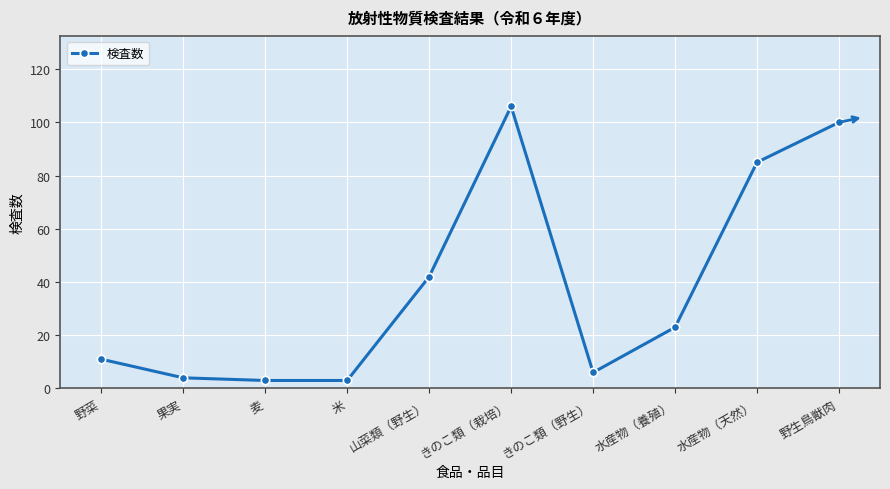

Count the number of categories in the chart.

10